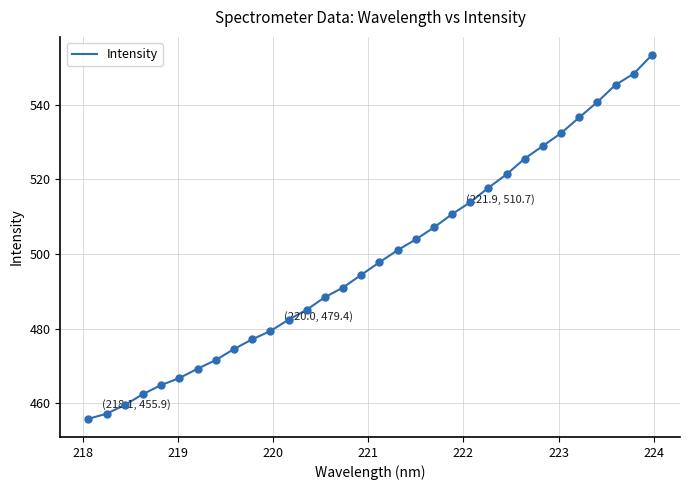

What is the maximum value shown in the chart?

553.3